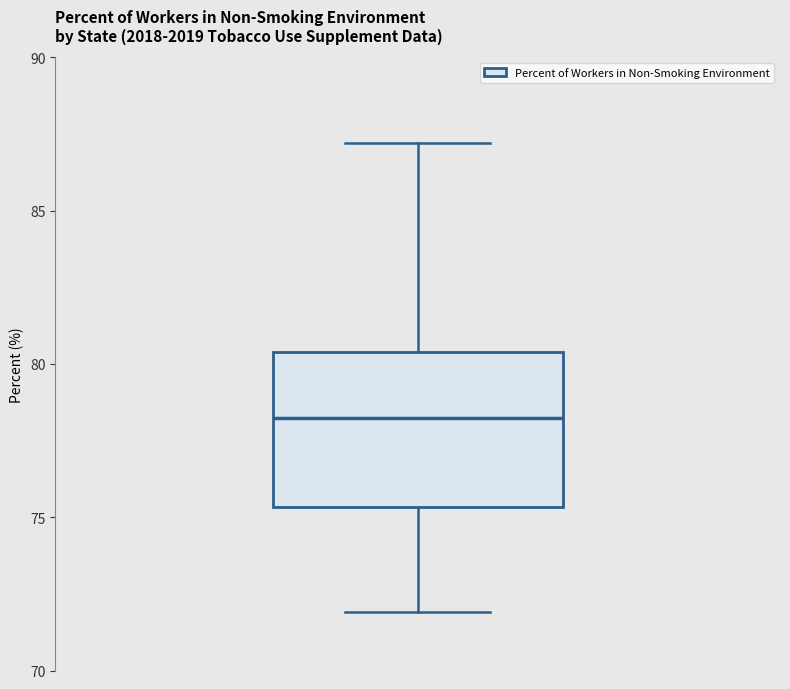

Transcribe this box plot: give where the median line is, the range the box spans, and where the two whiskers end, as read against the y-axis. The values are not printed on the chart, so give them approximately, as read against the axis.

median 78.5, box 75.5 to 80.5, whiskers 72.0 to 87.0